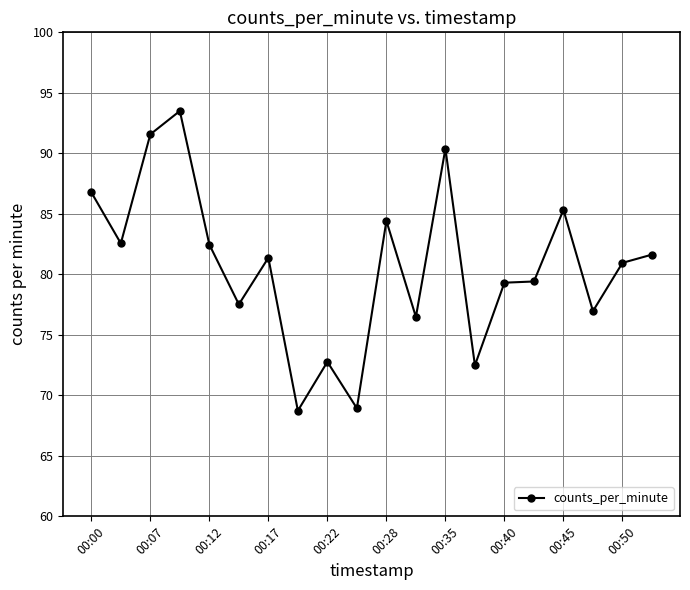

What is the difference between the second highest and minimum values?

22.8